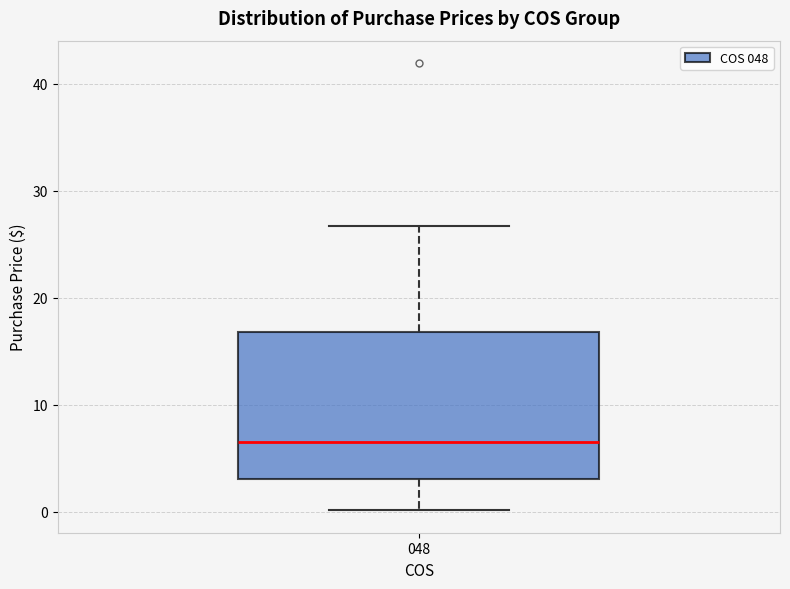

Where does the median line of the box at x = 048 sit on the y-axis? The values are not printed on the chart, so give them approximately, as read against the axis.

7